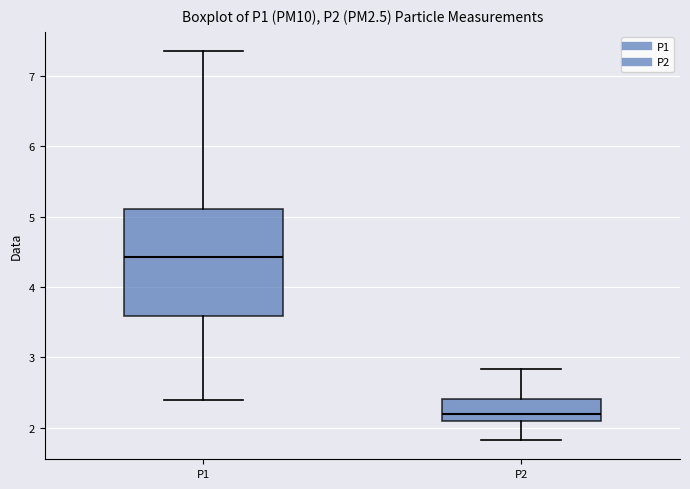

Which box has the highest median line?

P1